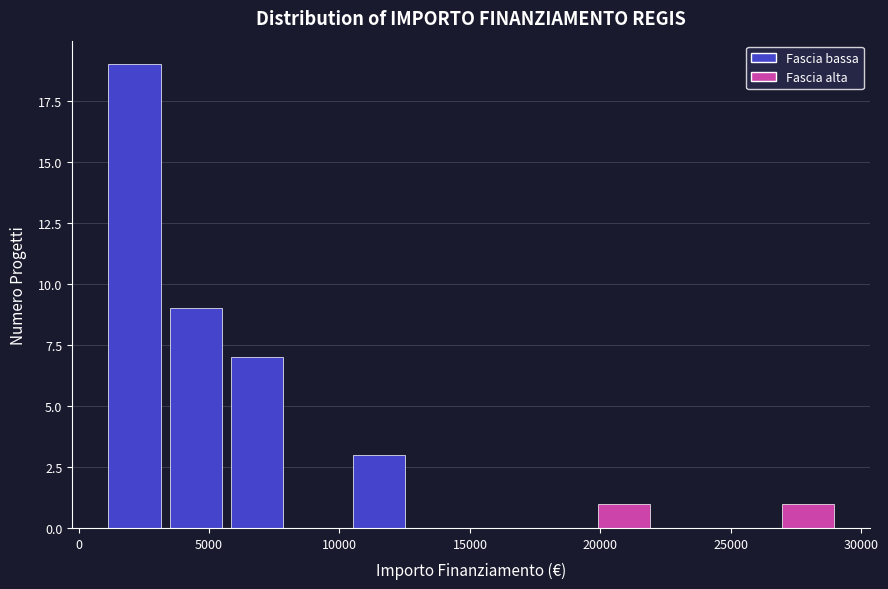

Which range on the x-axis has the tallest bar?

1000 to 3500